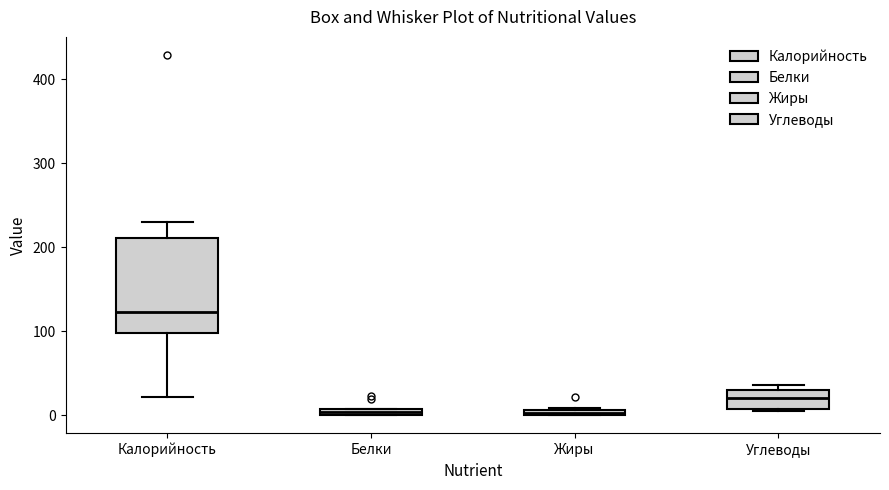

Where is the lower edge of the box for Белки on the y-axis? The values are not printed on the chart, so give them approximately, as read against the axis.

0